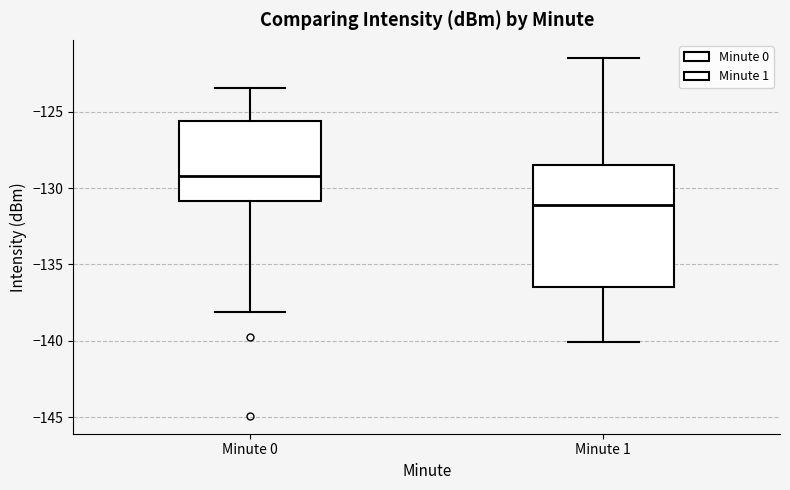

Which box is the tallest, from its lower edge to its upper edge?

Minute 1